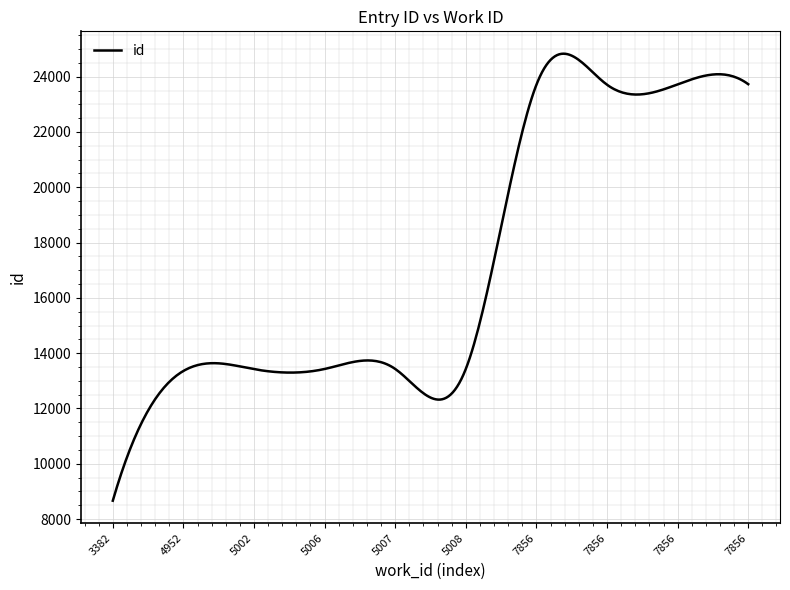

What is the greatest value displayed?

24832.7